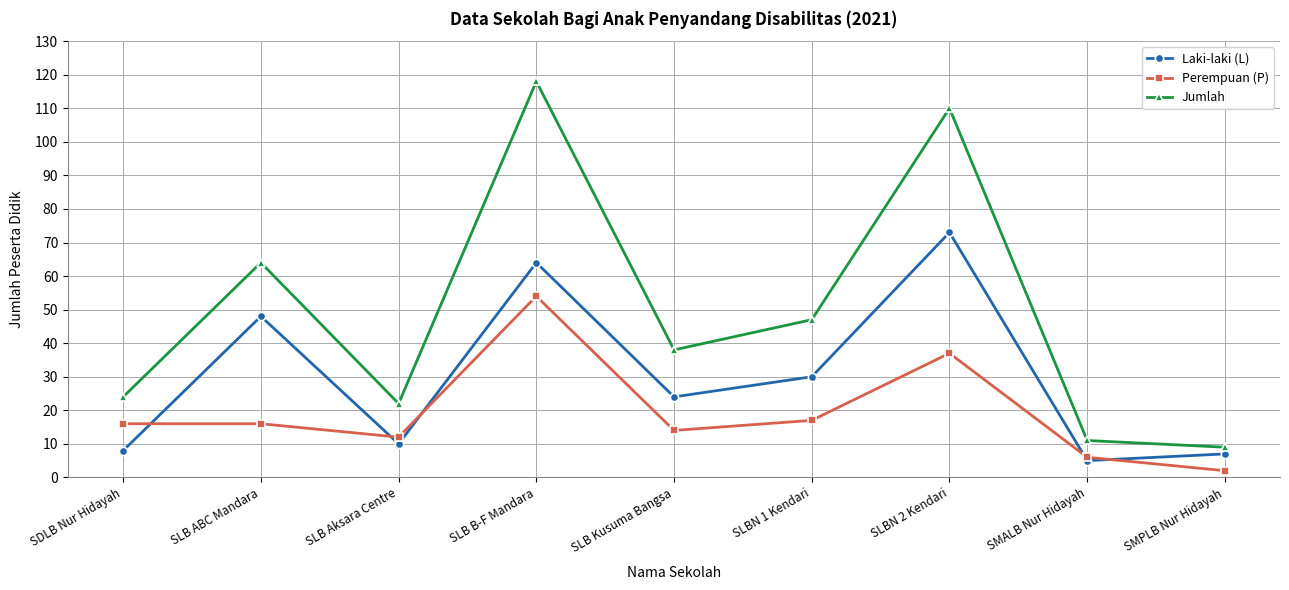

What position from the right is SLB B-F Mandara?

6